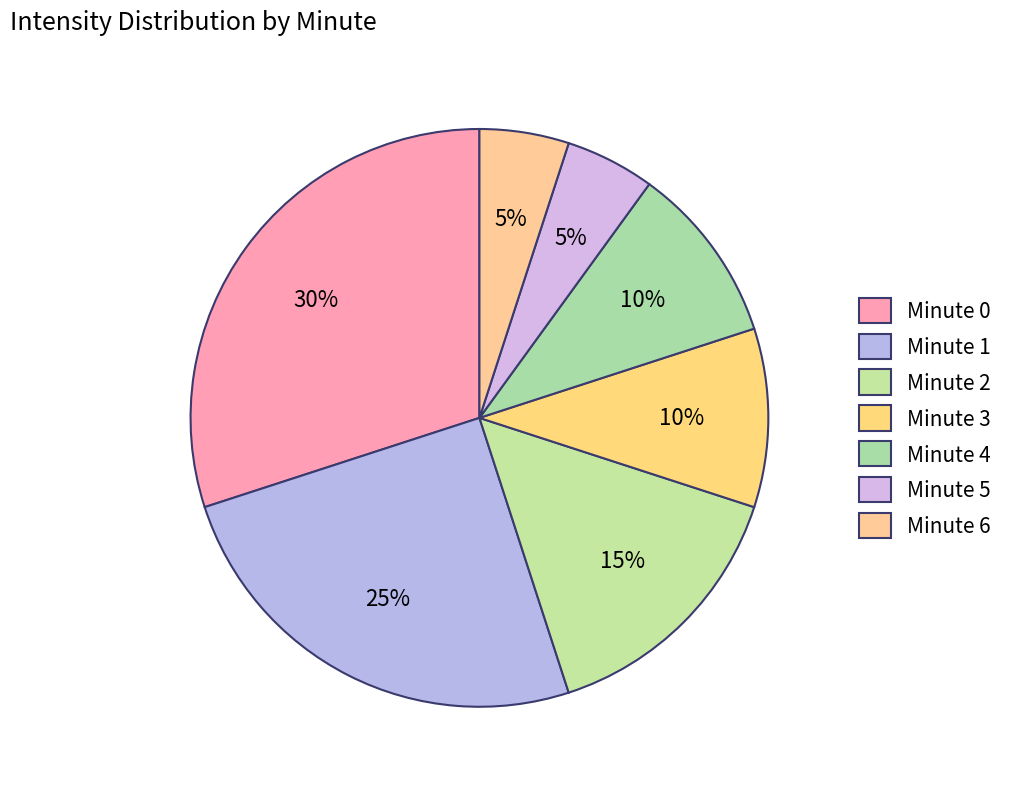

Does any single category account for the majority?

No